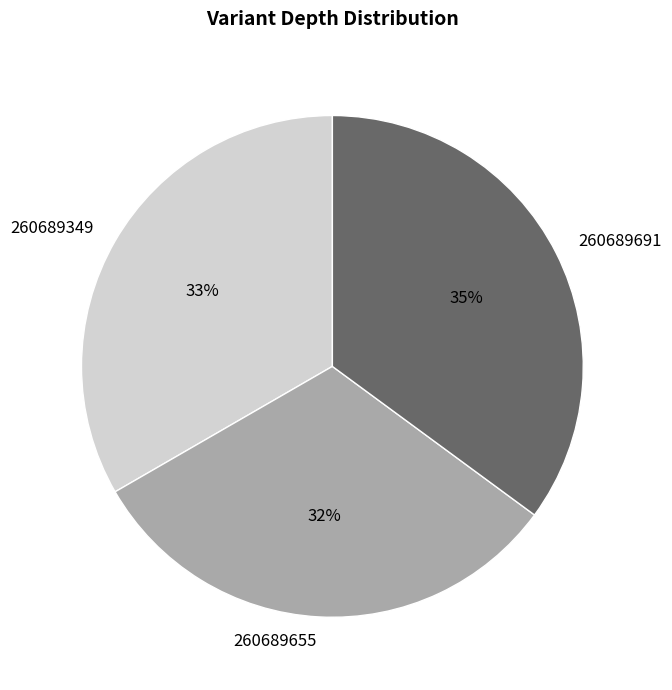

Is it true that 260689691 is 29% of the pie?

False